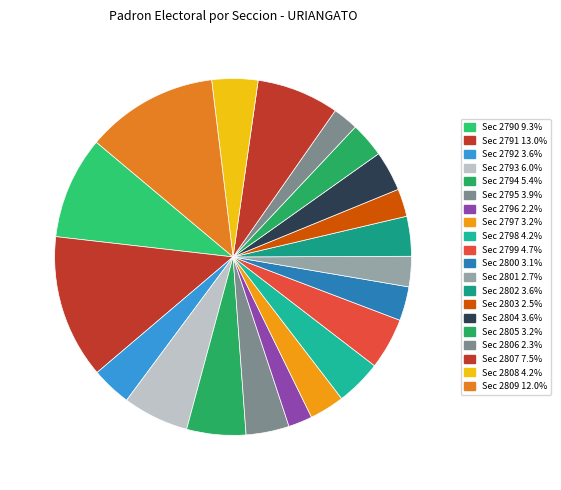

How many segments does this pie chart have?

20